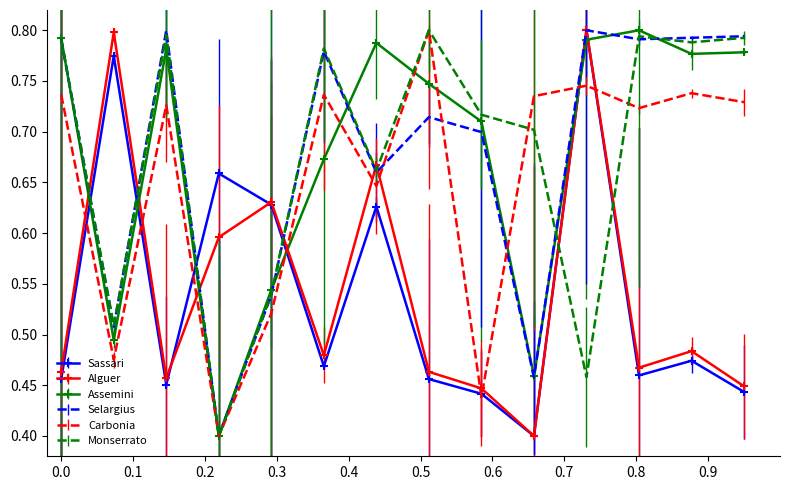

How many interior local valleys does the Selargius series have?

5